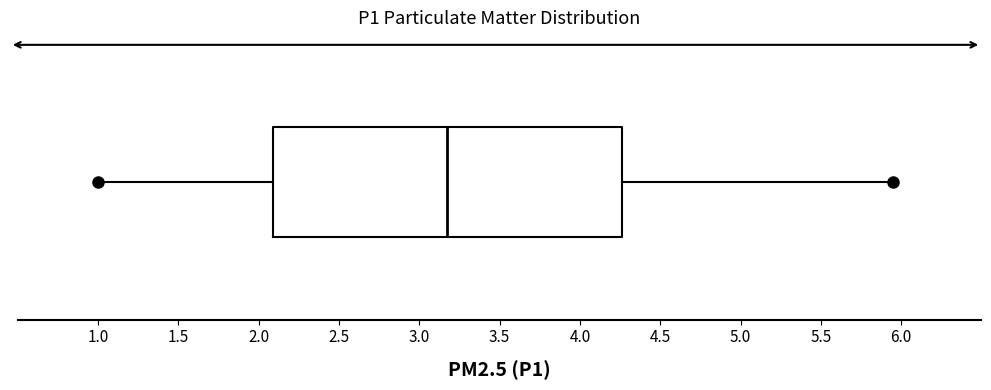

Read this box plot against the x-axis: the position of the median line, the range covered by the box, and the ends of both whiskers. The values are not printed on the chart, so give them approximately, as read against the axis.

median 3.20, box 2.10 to 4.25, whiskers 1.00 to 5.95